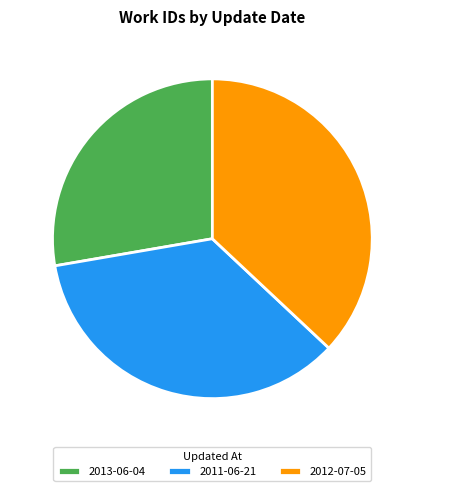

To the nearest percent, what percentage of the pie is 2013-06-04?

28%